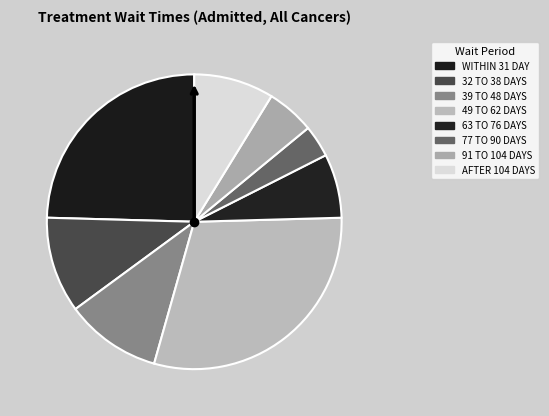

How many slices are in this pie chart?

8